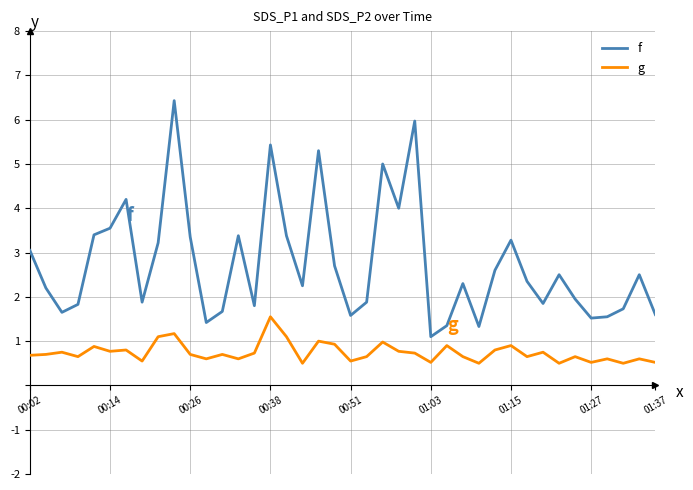

What is the highest value of the f series?

6.4